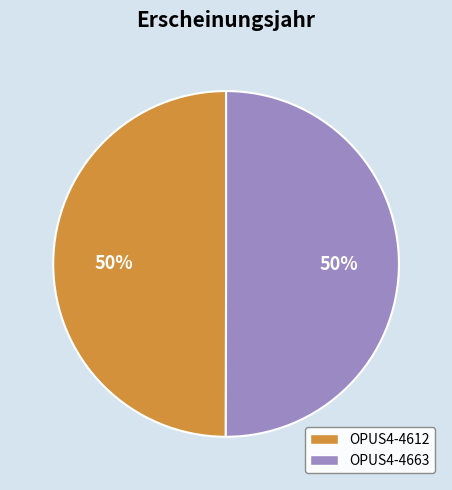

Combined, do OPUS4-4663 and OPUS4-4612 account for over 50%?

Yes